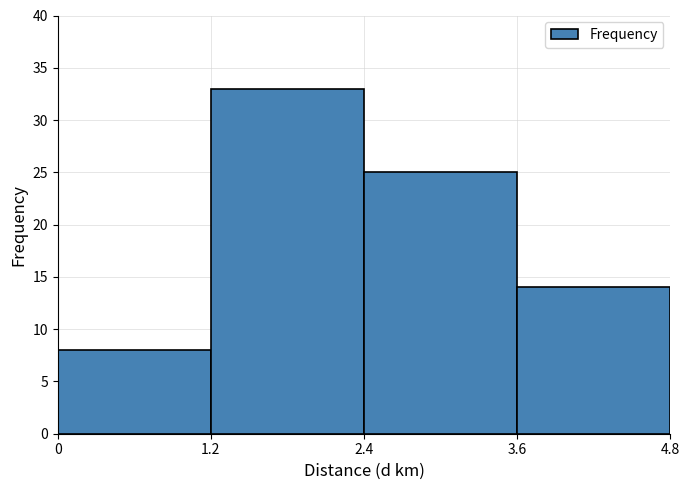

Over which range of the x-axis is the bar tallest?

1.2 to 2.4